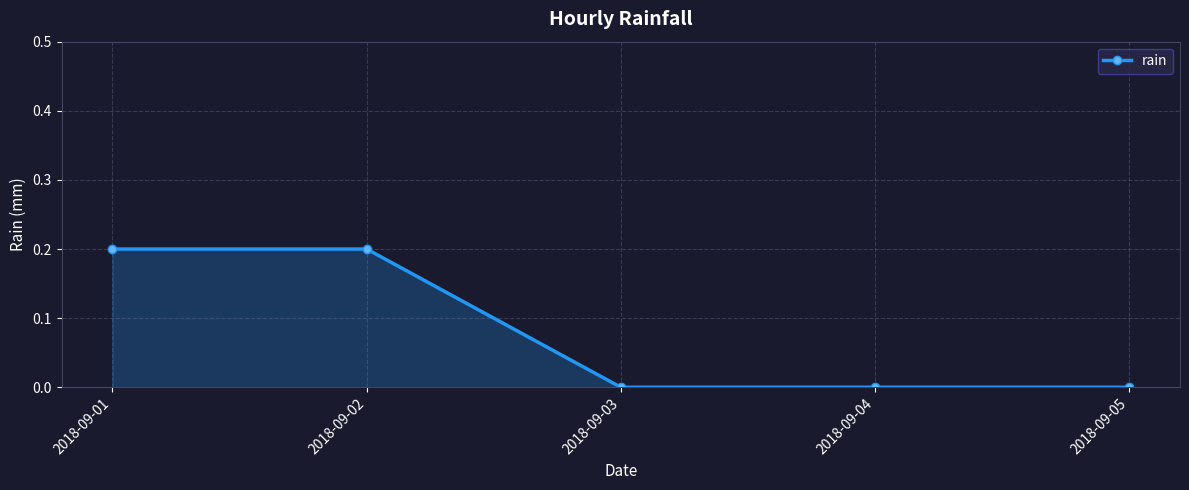

Between 2018-09-03 and 2018-09-01, which is larger?

2018-09-01